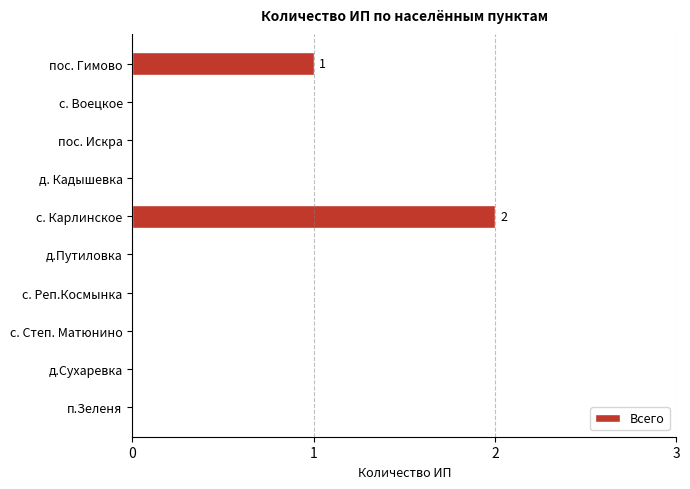

Between пос. Гимово and д.Сухаревка, which is larger?

пос. Гимово